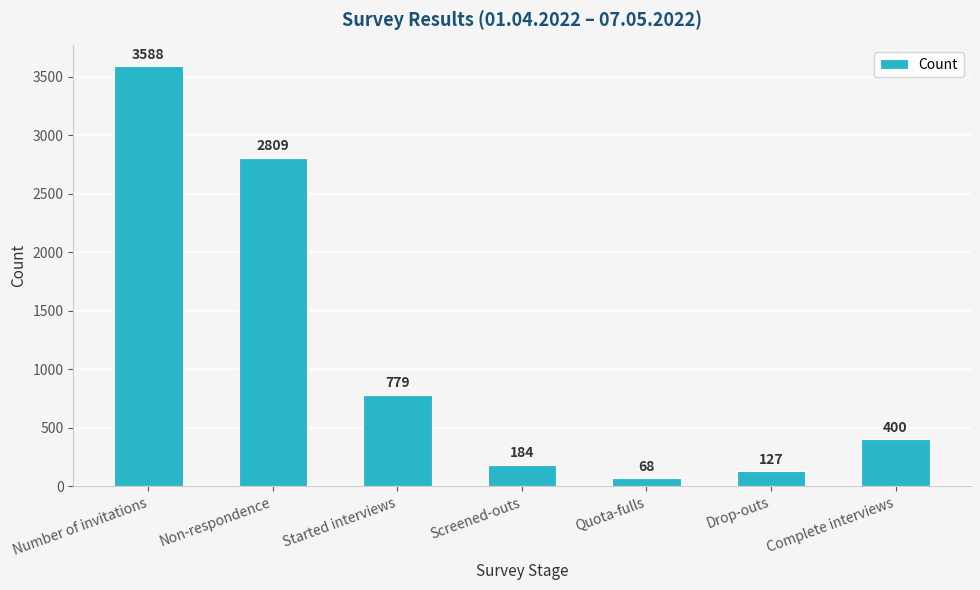

What is the value of the 1st bar from the left?

3588